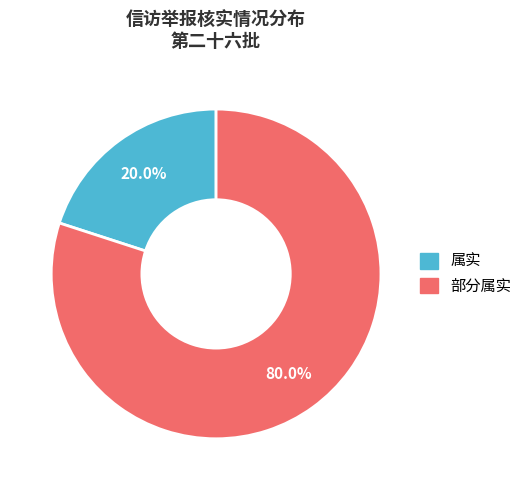

The 属实 slice represents 30% of the pie. True or false?

False